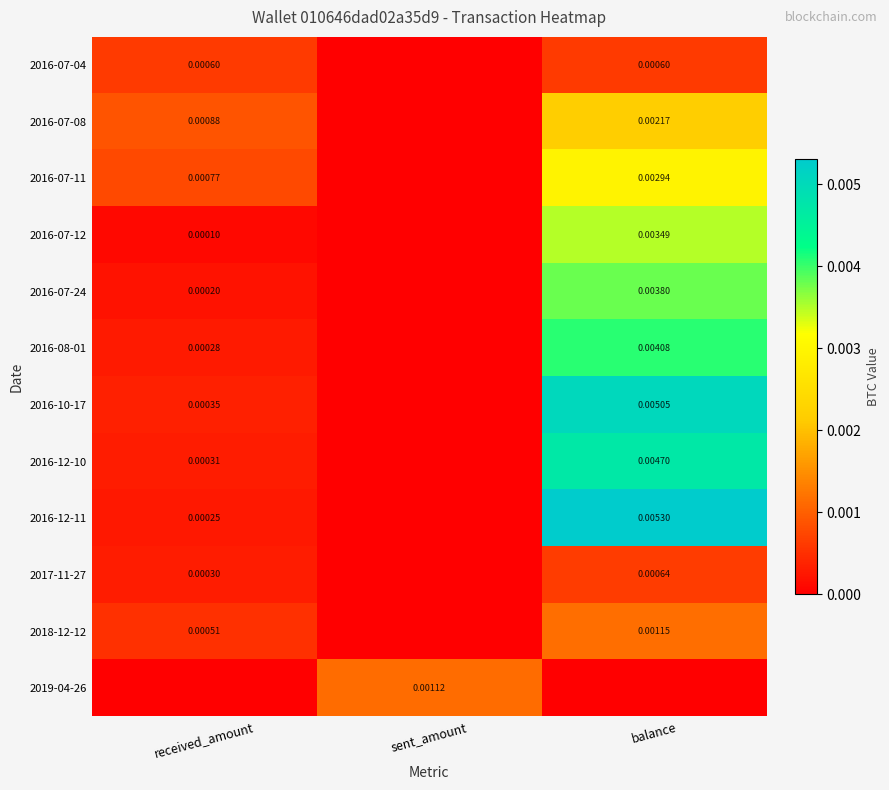

At how many categories does at least one series exceed 0?

3